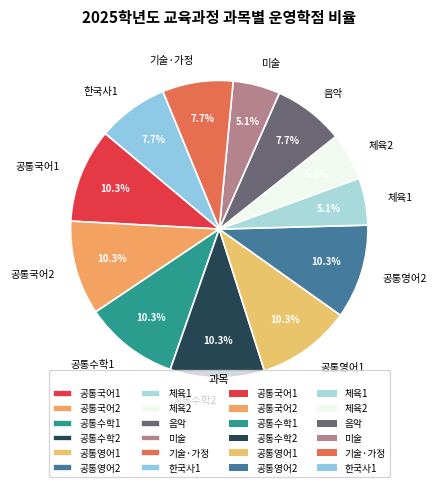

To the nearest percent, what is the average slice percentage?

8%